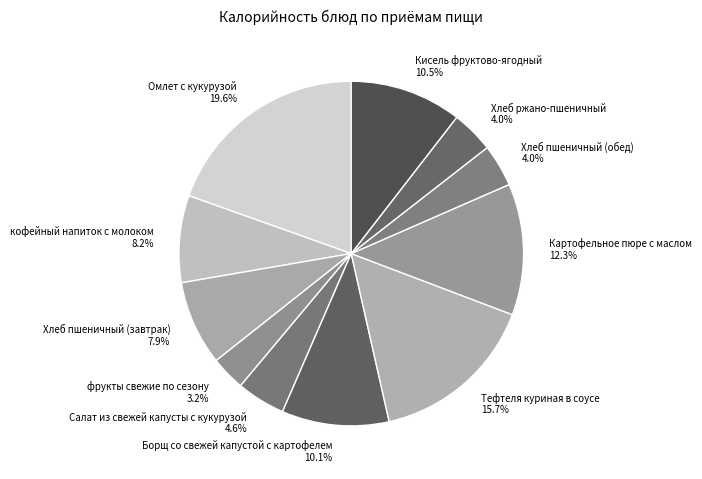

What percentage is the кофейный напиток с молоком slice, to the nearest percent?

8%